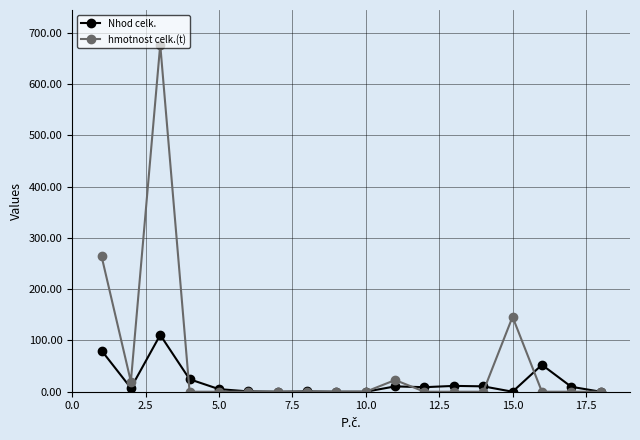

What is the highest value of the Nhod celk. series?

110.8